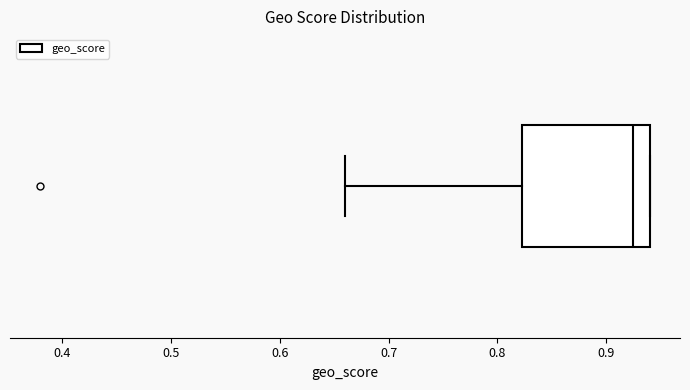

Read this box plot against the x-axis: the position of the median line, the range covered by the box, and the ends of both whiskers. The values are not printed on the chart, so give them approximately, as read against the axis.

median 0.93, box 0.82 to 0.94, whiskers 0.66 to 0.94